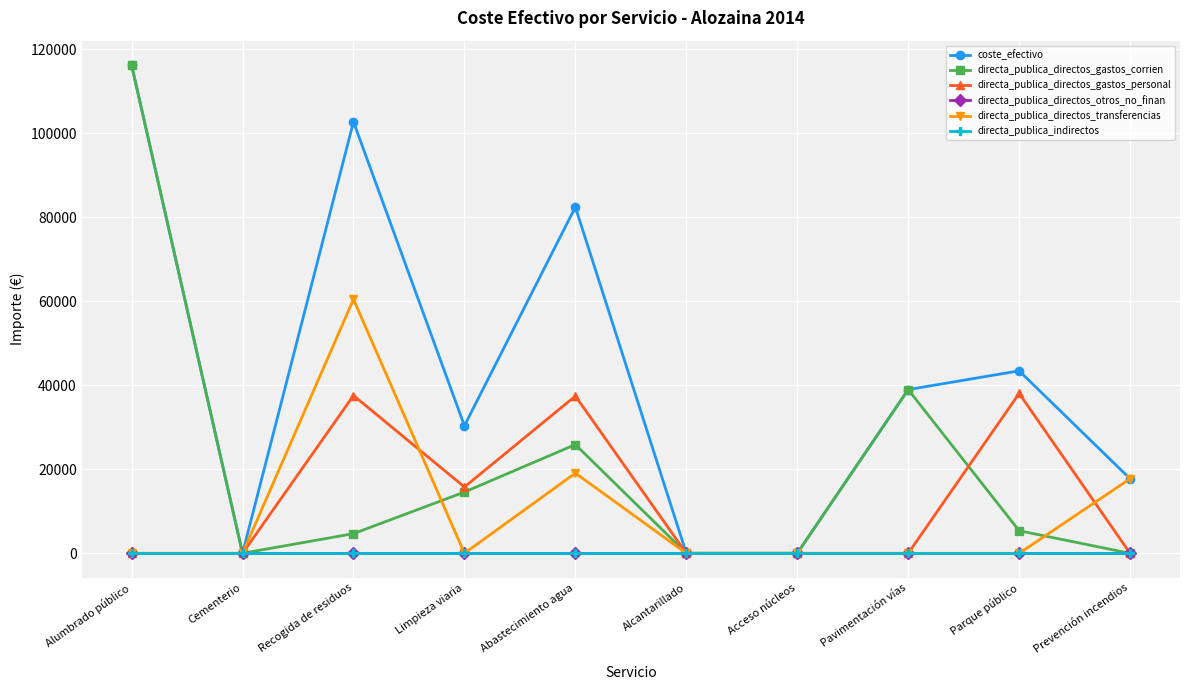

What is the label of the 9th point from the left?

Parque público